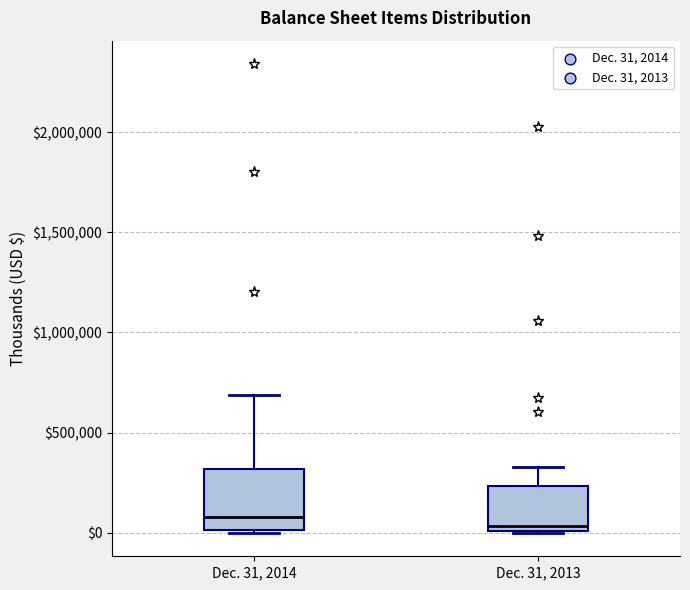

Which box is the tallest, from its lower edge to its upper edge?

Dec. 31, 2014